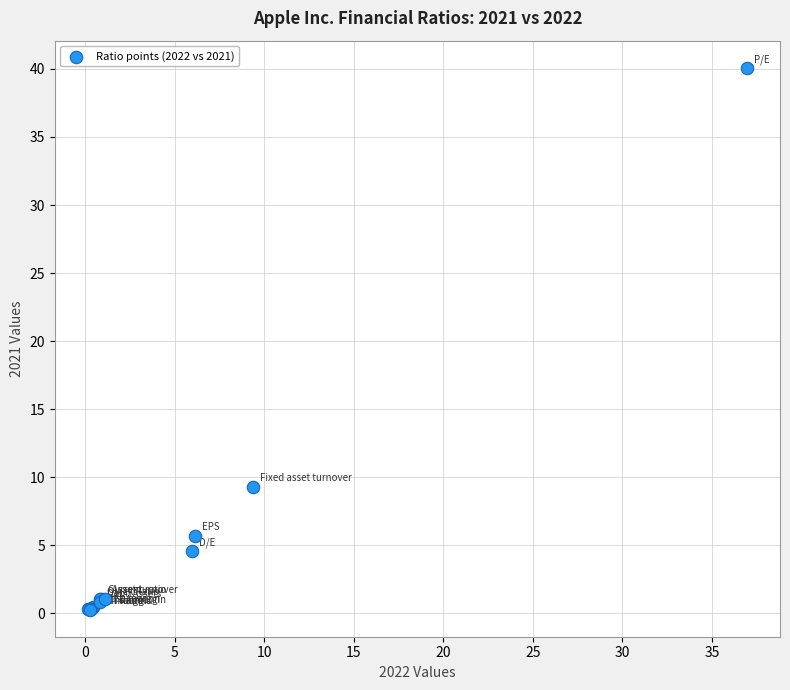

What Y value in the scatter plot is closest to 20?

9.3